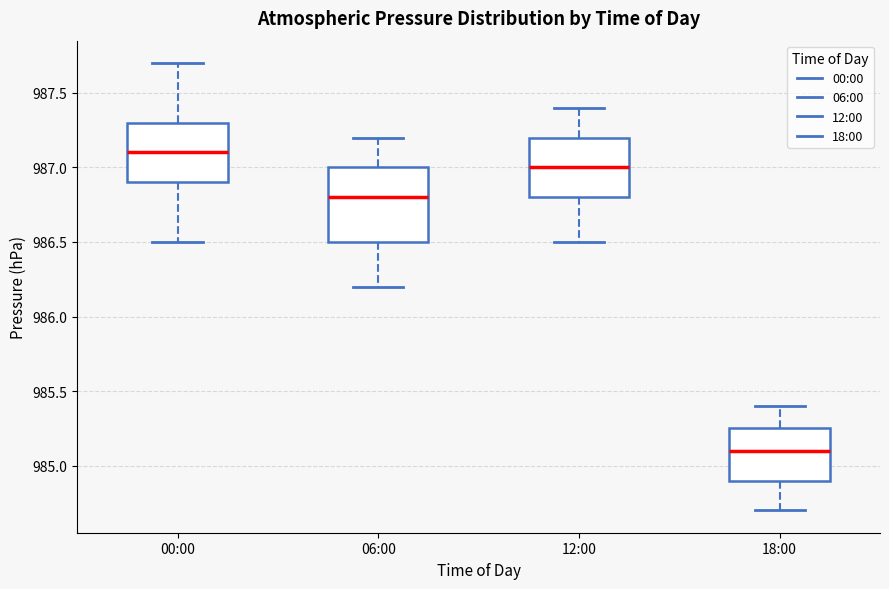

Where does the lower whisker of the box for 18:00 end on the y-axis? The values are not printed on the chart, so give them approximately, as read against the axis.

984.70